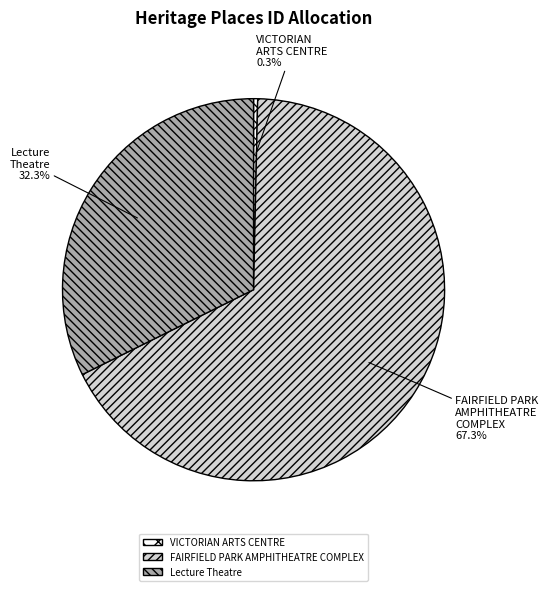

Combined, what portion of the pie is VICTORIAN ARTS CENTRE and FAIRFIELD PARK AMPHITHEATRE COMPLEX?

67.7%